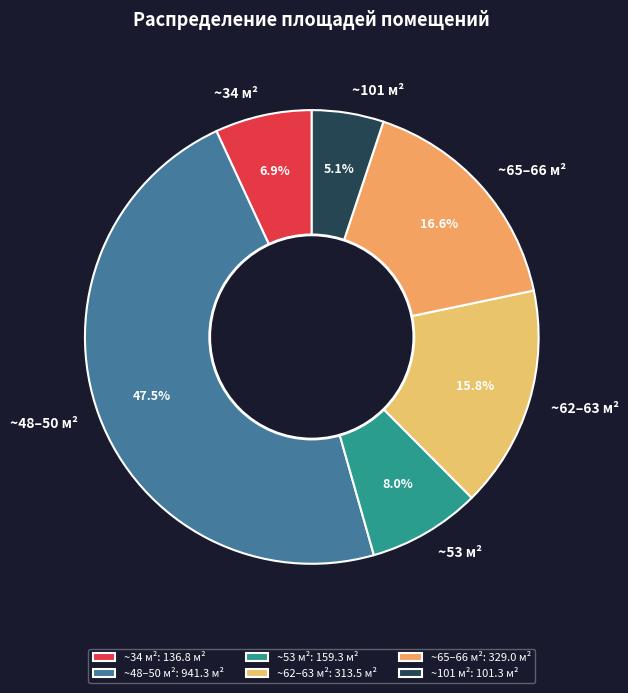

Which has a higher value, ~62–63 м² or ~101 м²?

~62–63 м²